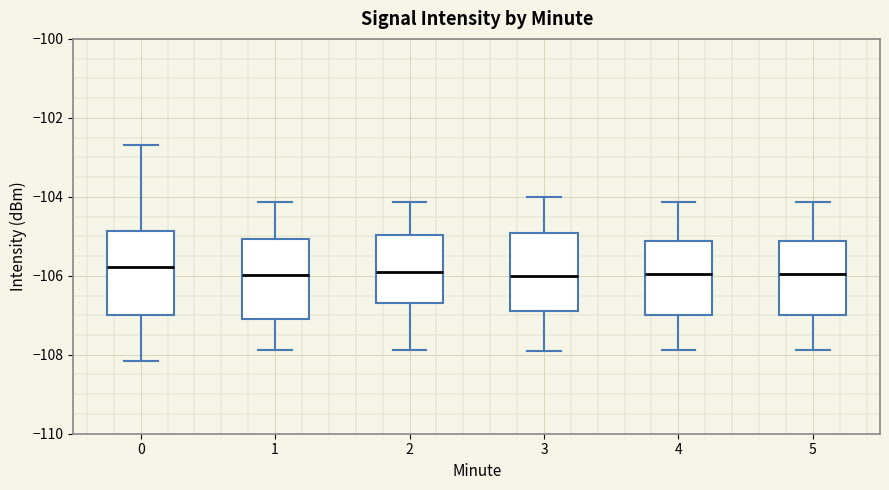

Reading left to right, read every box against the y-axis: the position of its median line, the range the box covers, and the ends of its whiskers. The values are not printed on the chart, so give them approximately, as read against the axis.

0: median -105.8, box -107.0 to -104.8, whiskers -108.2 to -102.6
1: median -106.0, box -107.0 to -105.0, whiskers -107.8 to -104.2
2: median -106.0, box -106.6 to -105.0, whiskers -107.8 to -104.2
3: median -106.0, box -107.0 to -105.0, whiskers -108.0 to -104.0
4: median -106.0, box -107.0 to -105.2, whiskers -107.8 to -104.2
5: median -106.0, box -107.0 to -105.2, whiskers -107.8 to -104.2